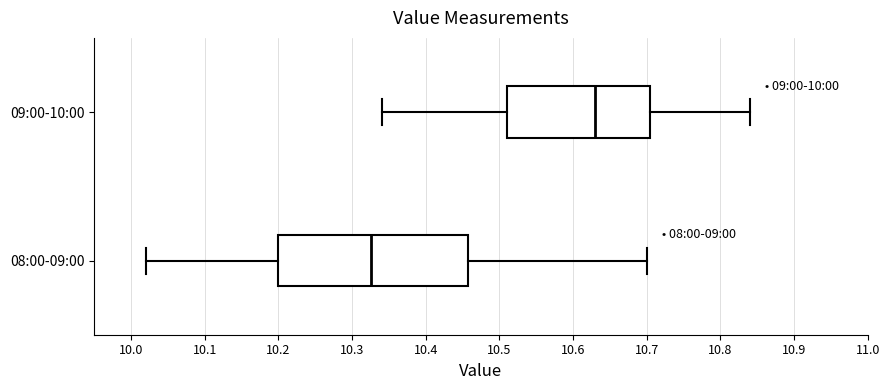

Which box is the widest, from its left edge to its right edge?

08:00-09:00